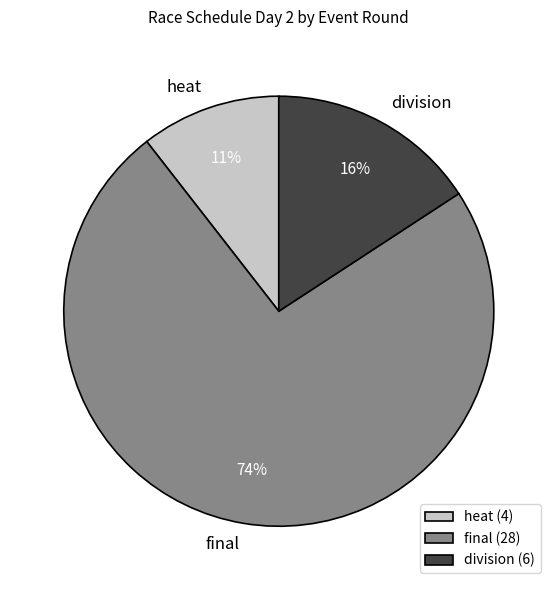

Which slice is the largest?

final